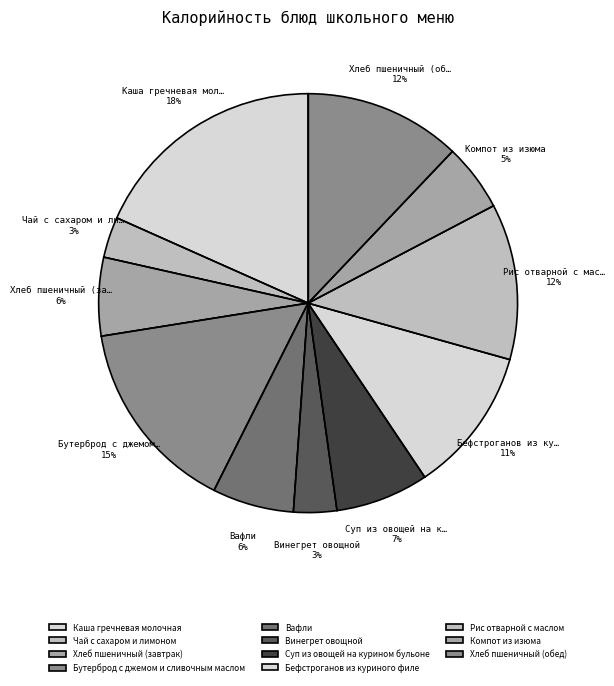

Combined, do Чай с сахаром и лимоном and Каша гречневая молочная account for over 50%?

No